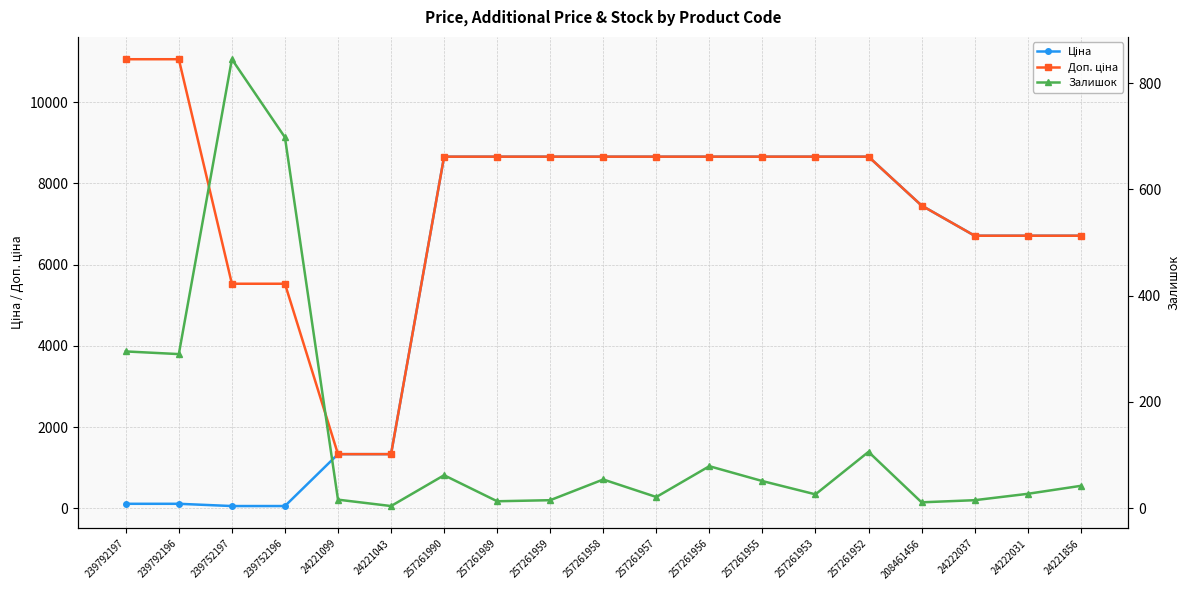

List the series in order of their peak value, highest first.

Доп. ціна, Ціна, Залишок